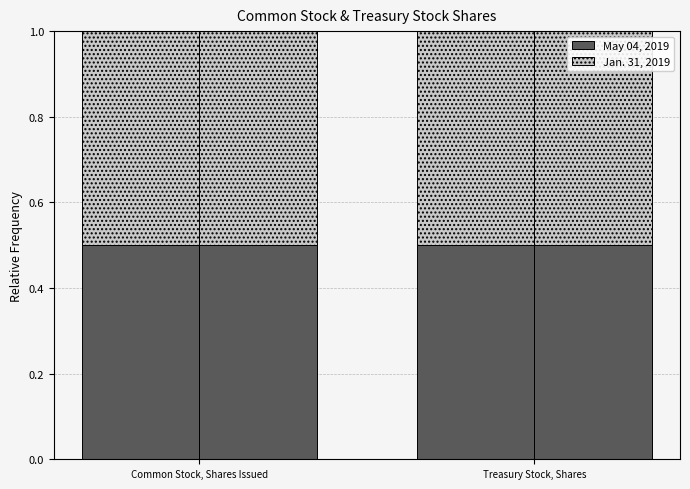

Rank the categories by May 04, 2019 value from highest to lowest.

Common Stock, Shares Issued, Treasury Stock, Shares